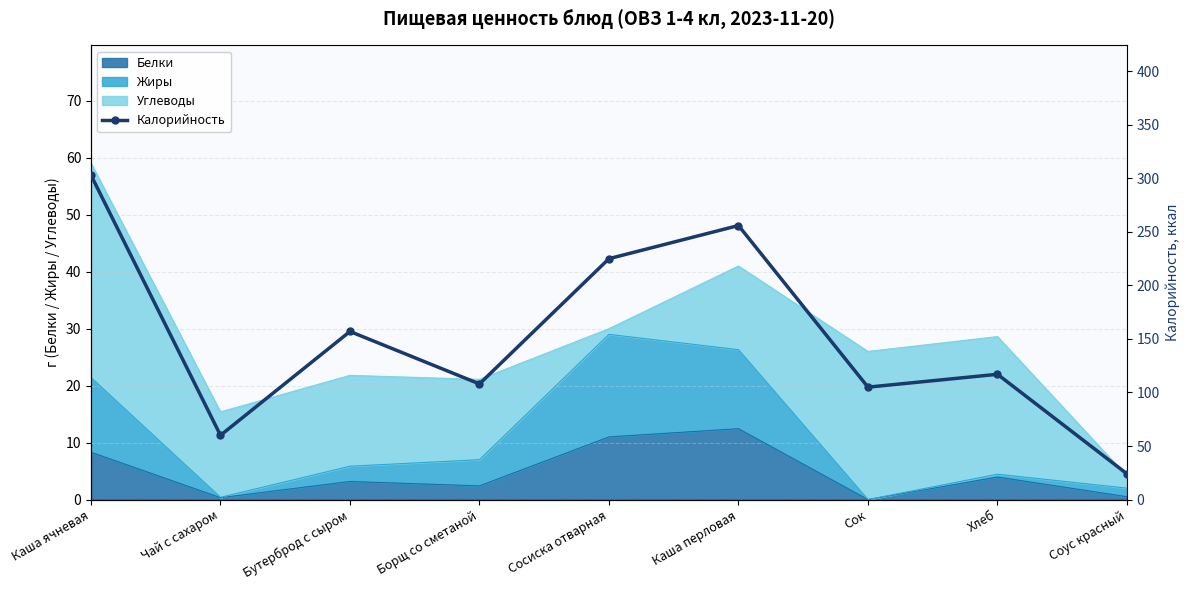

What is the value of the 5th point from the left?

225.0